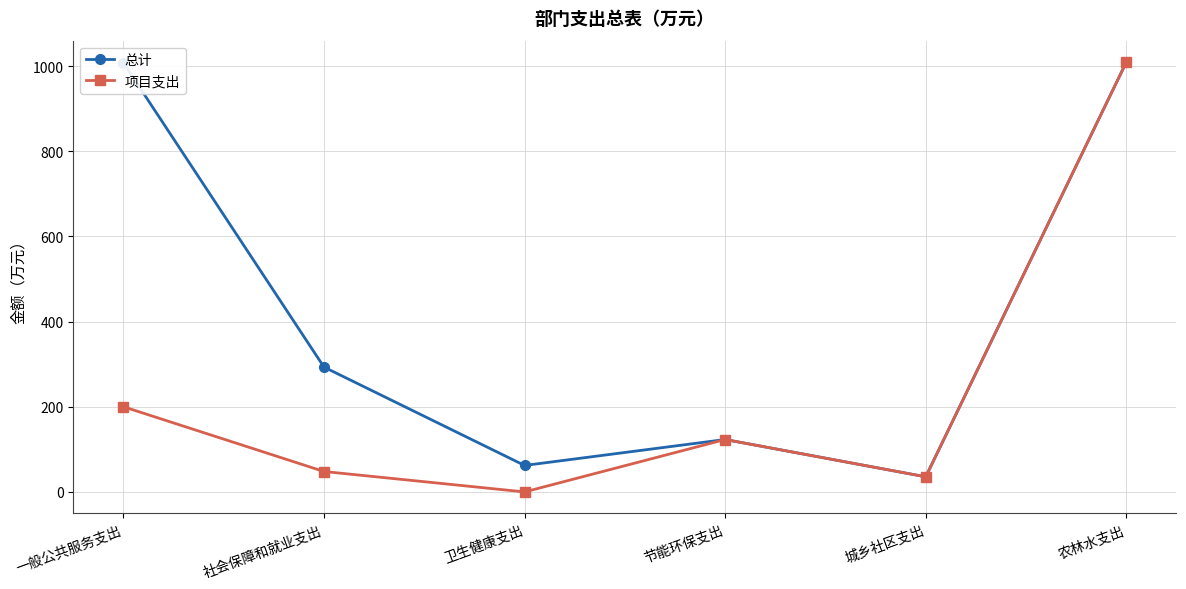

Which series changed the most between 社会保障和就业支出 and 城乡社区支出?

总计